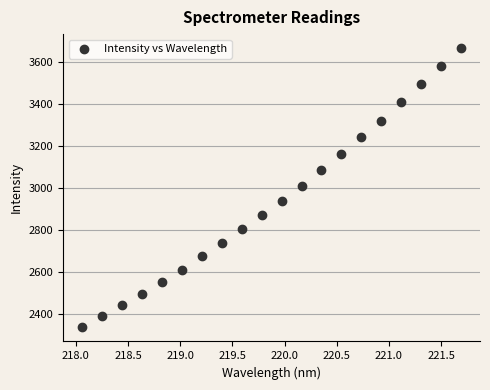

What is the range of Y values (max minus min)?

1331.6